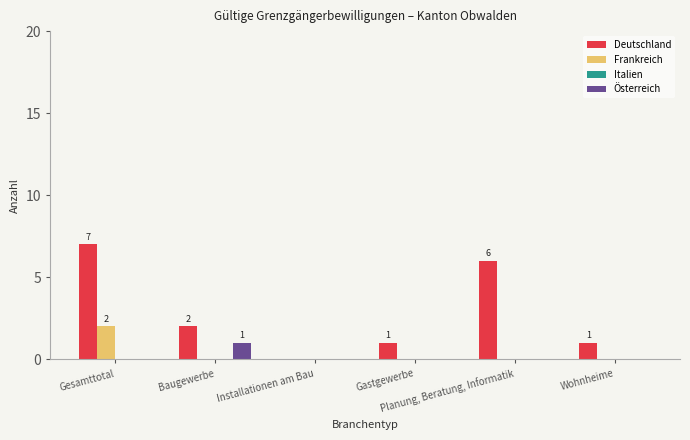

Where is Deutschland nearest to the value 3?

Baugewerbe